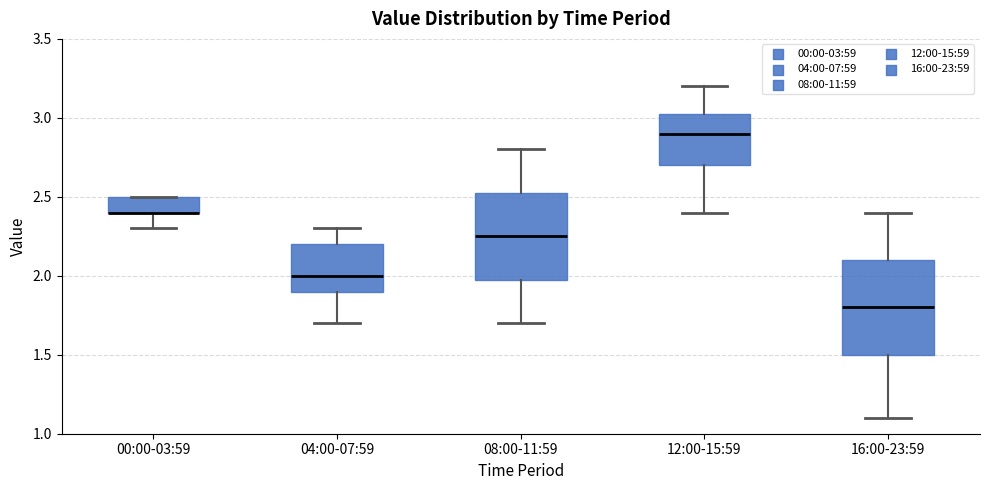

Which box is the tallest, from its lower edge to its upper edge?

16:00-23:59